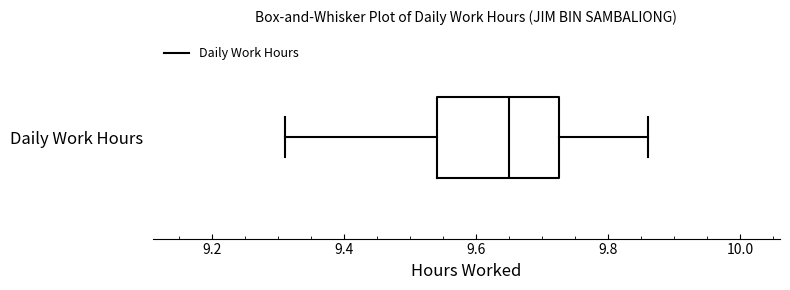

Transcribe this box plot: give where the median line is, the range the box spans, and where the two whiskers end, as read against the x-axis. The values are not printed on the chart, so give them approximately, as read against the axis.

median 9.66, box 9.54 to 9.72, whiskers 9.32 to 9.86